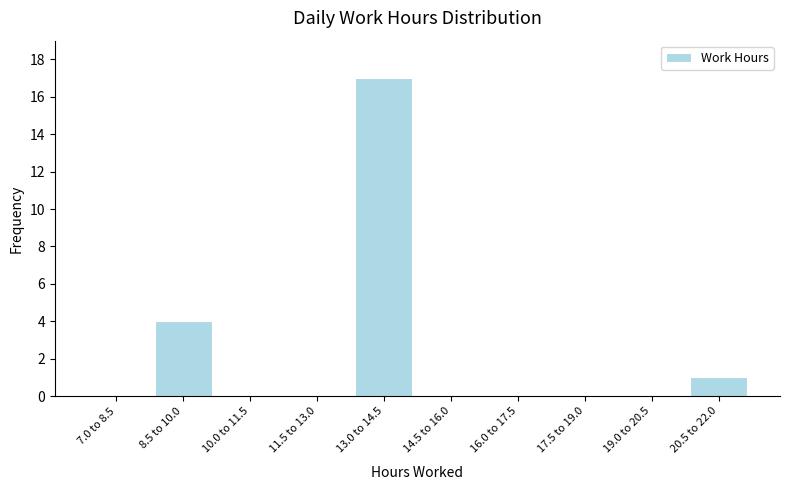

Reading left to right, what are all the values shown in this chart?

7.0 to 8.5=0	8.5 to 10.0=4	10.0 to 11.5=0	11.5 to 13.0=0	13.0 to 14.5=17	14.5 to 16.0=0	16.0 to 17.5=0	17.5 to 19.0=0	19.0 to 20.5=0	20.5 to 22.0=1